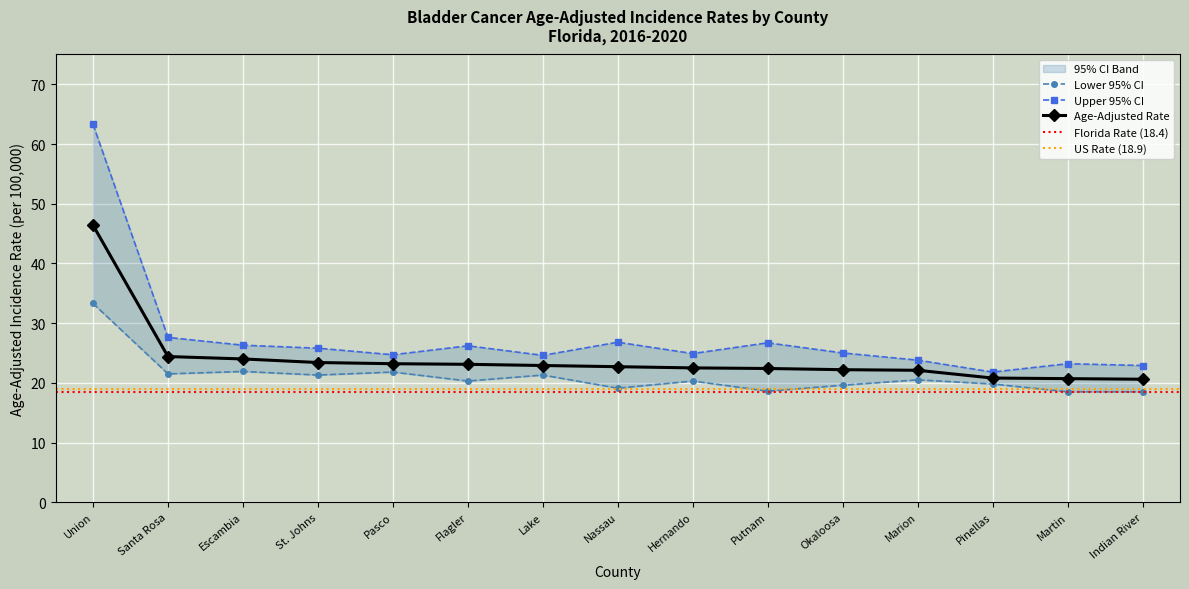

What is the spread (max minus min) of values at Lake?

3.3